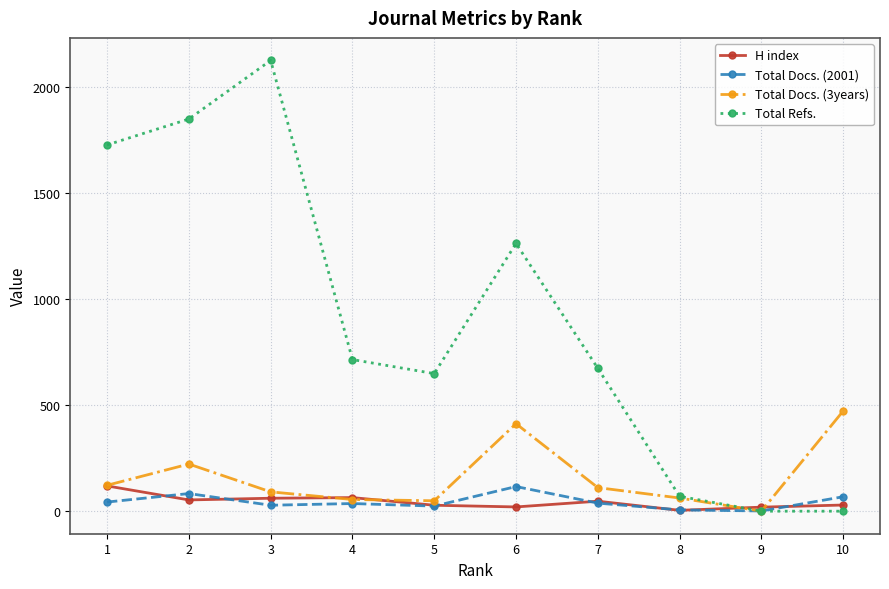

At 10, list the series in order from smallest to largest.

Total Refs., H index, Total Docs. (2001), Total Docs. (3years)